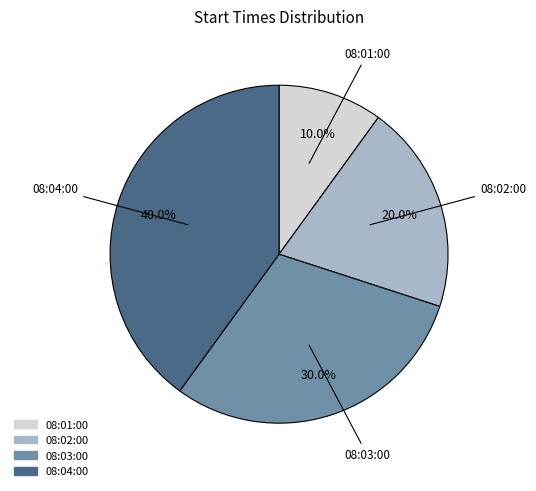

Does 08:04:00 account for over 50% of the chart?

No